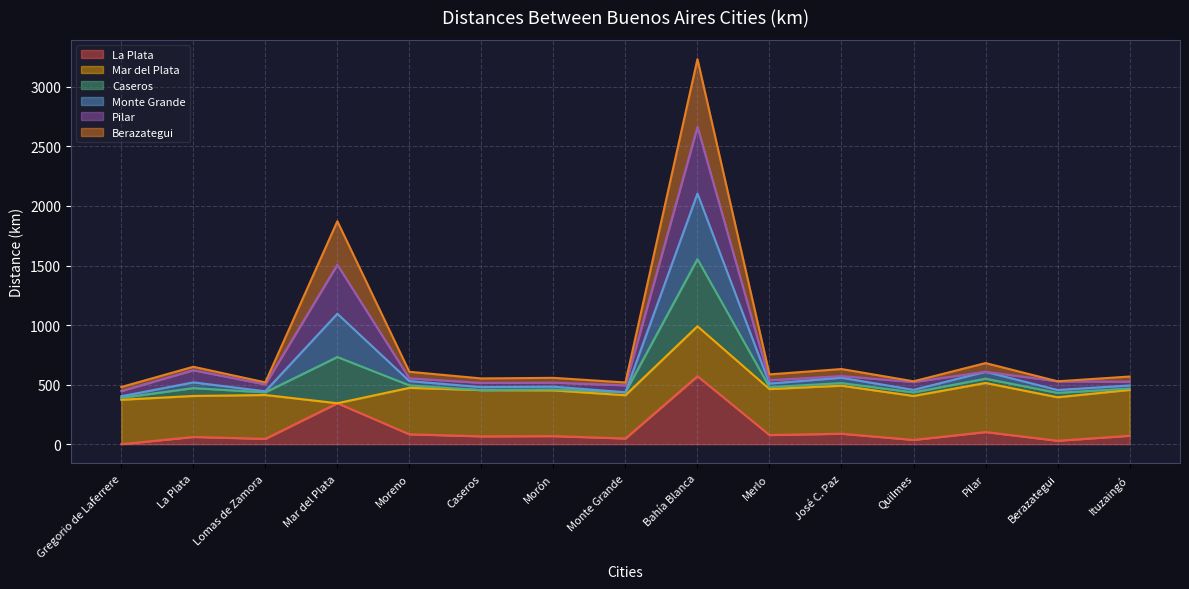

Which series has the widest spread of values?

Caseros